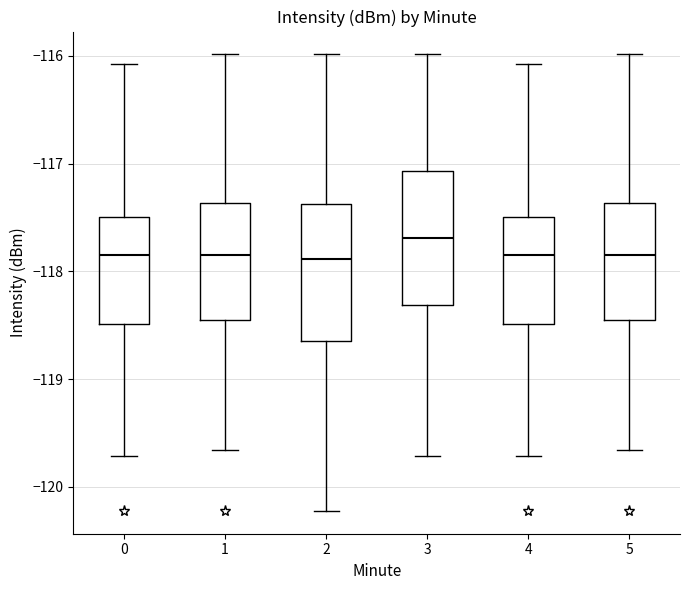

Reading left to right, read every box against the y-axis: the position of its median line, the range the box covers, and the ends of its whiskers. The values are not printed on the chart, so give them approximately, as read against the axis.

0: median -117.8, box -118.5 to -117.5, whiskers -119.7 to -116.1
1: median -117.8, box -118.5 to -117.4, whiskers -119.7 to -116.0
2: median -117.9, box -118.6 to -117.4, whiskers -120.2 to -116.0
3: median -117.7, box -118.3 to -117.1, whiskers -119.7 to -116.0
4: median -117.8, box -118.5 to -117.5, whiskers -119.7 to -116.1
5: median -117.8, box -118.5 to -117.4, whiskers -119.7 to -116.0